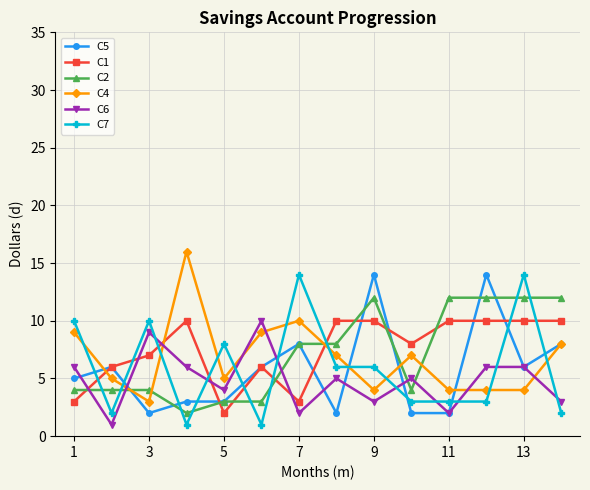

Reading left to right, list all the values displayed in this chart.

C5: 5	6	2	3	3	6	8	2	14	2	2	14	6	8
C1: 3	6	7	10	2	6	3	10	10	8	10	10	10	10
C2: 4	4	4	2	3	3	8	8	12	4	12	12	12	12
C4: 9	5	3	16	5	9	10	7	4	7	4	4	4	8
C6: 6	1	9	6	4	10	2	5	3	5	2	6	6	3
C7: 10	2	10	1	8	1	14	6	6	3	3	3	14	2